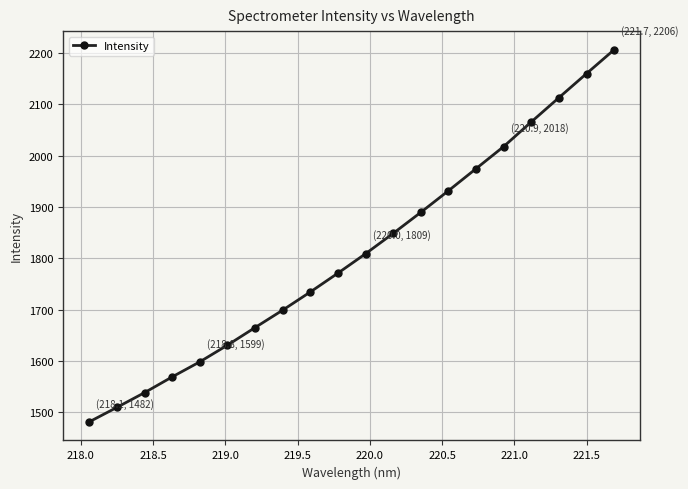

What is the difference between the maximum and minimum values?

724.4